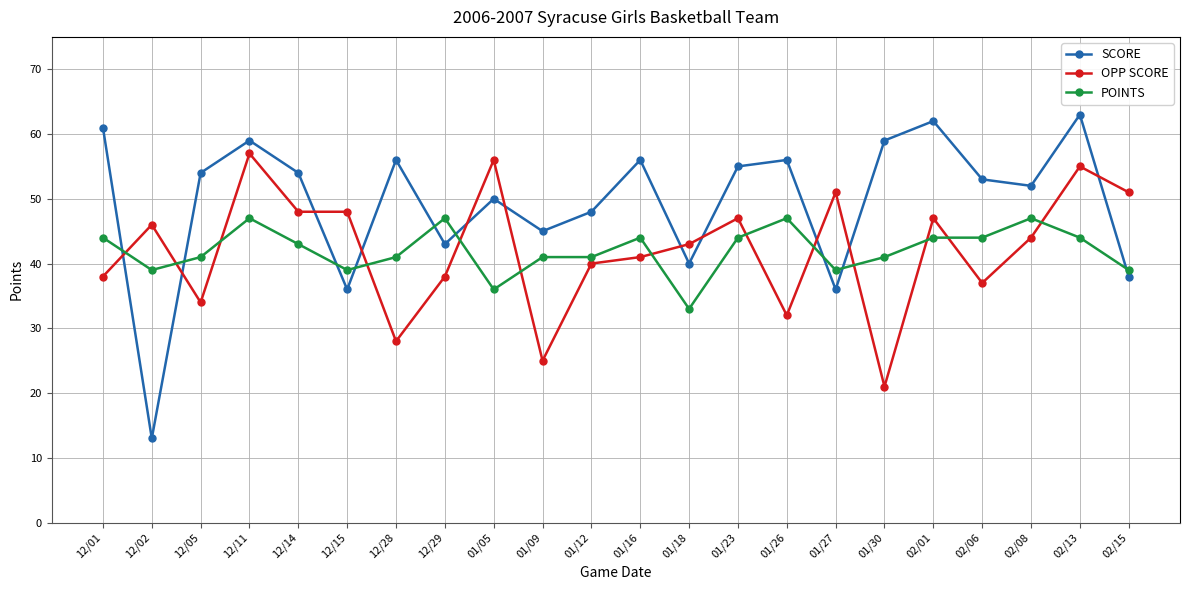

At which category does the chart reach its peak across all series?

02/13